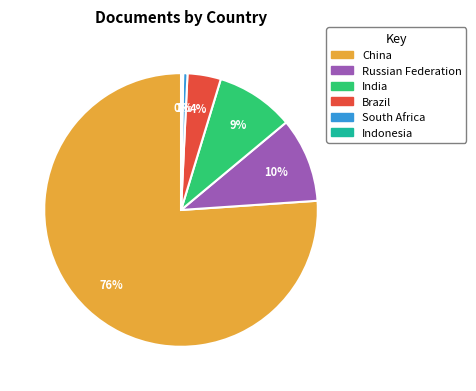

Which has a higher value, India or China?

China